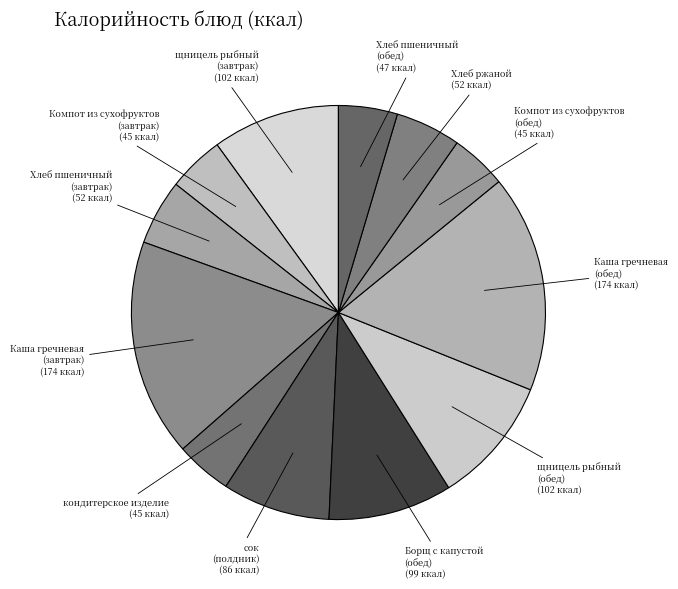

Does кондитерское изделие represent more than half of the total?

No